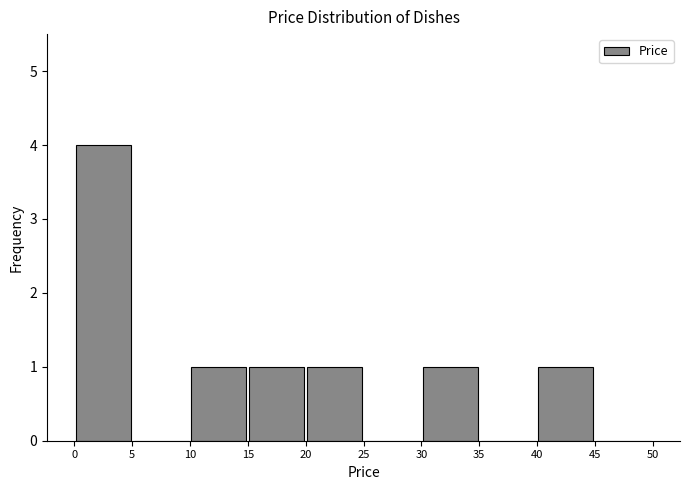

Over which range of the x-axis is the bar tallest?

0 to 5